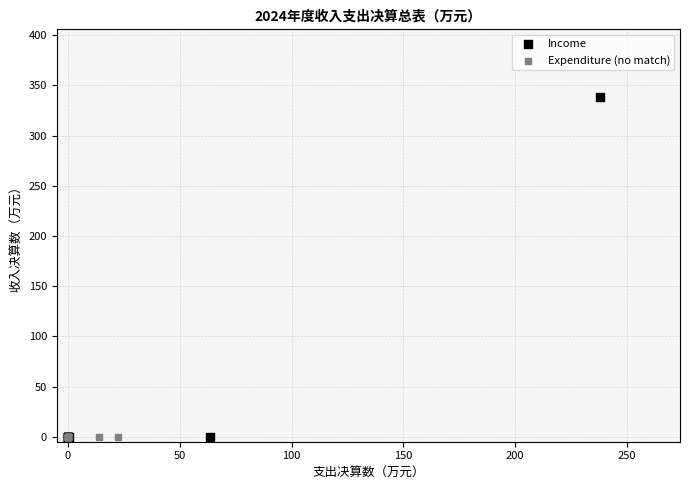

Which series contains the highest Y value?

Income